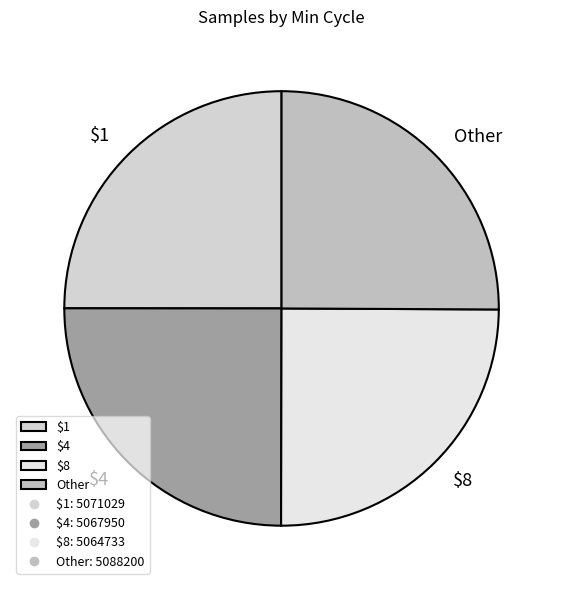

Does $4 represent more than half of the total?

No